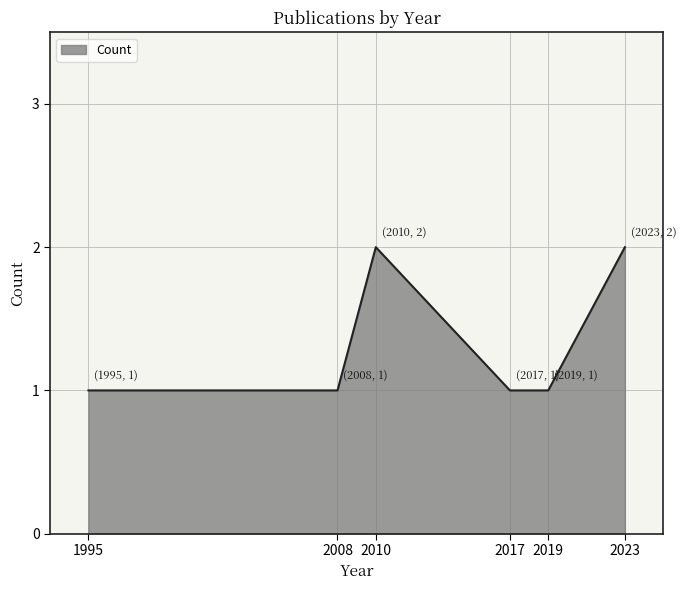

Is it true that the value at 2010 is 3?

False